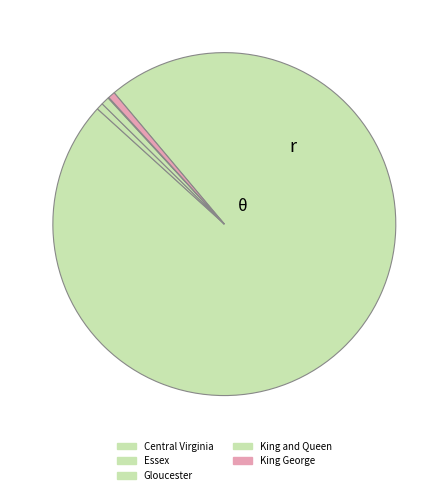

To the nearest percent, what portion does King George represent?

1%